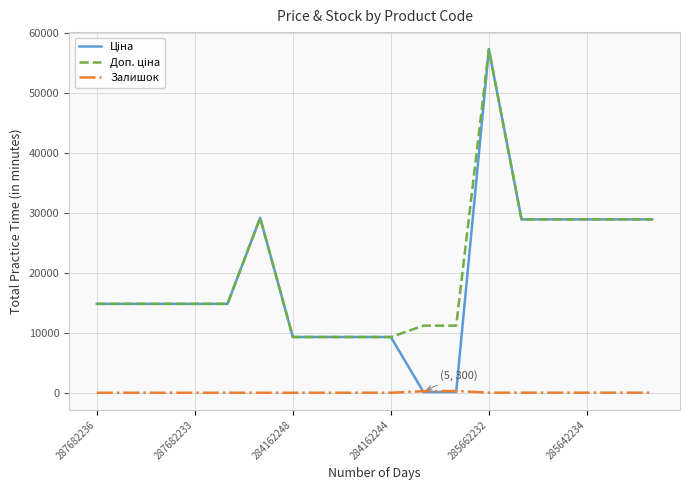

What is the maximum value shown in the chart?

57258.0